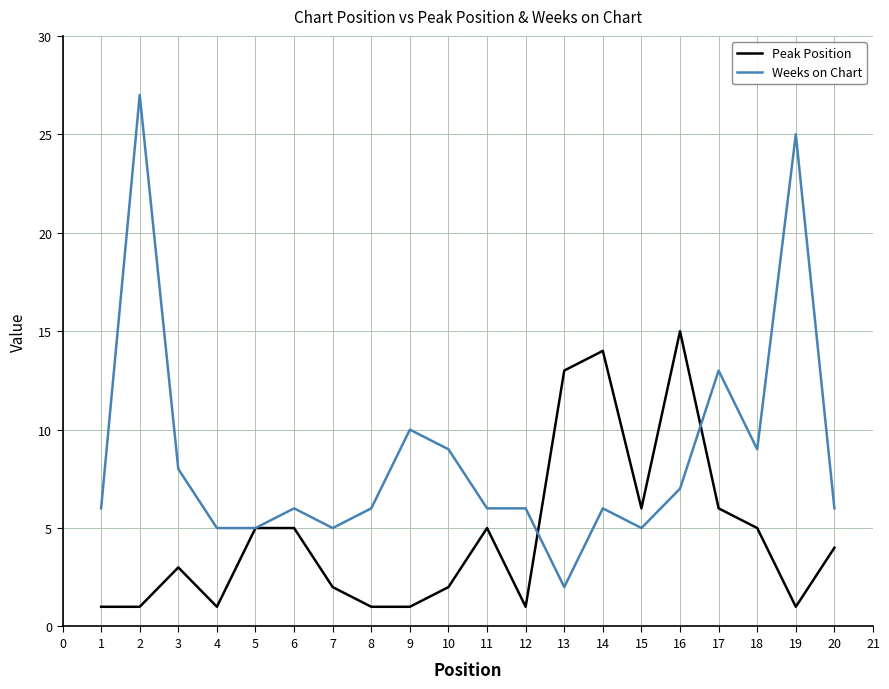

Is the value of Peak Position at 11 greater than the value of Weeks on Chart at 17?

No